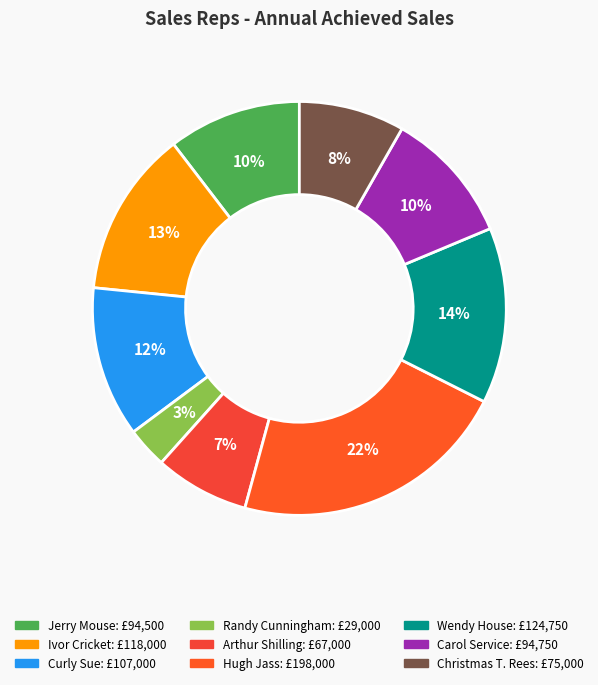

Rank the categories by value from highest to lowest.

Hugh Jass, Wendy House, Ivor Cricket, Curly Sue, Carol Service, Jerry Mouse, Christmas T. Rees, Arthur Shilling, Randy Cunningham